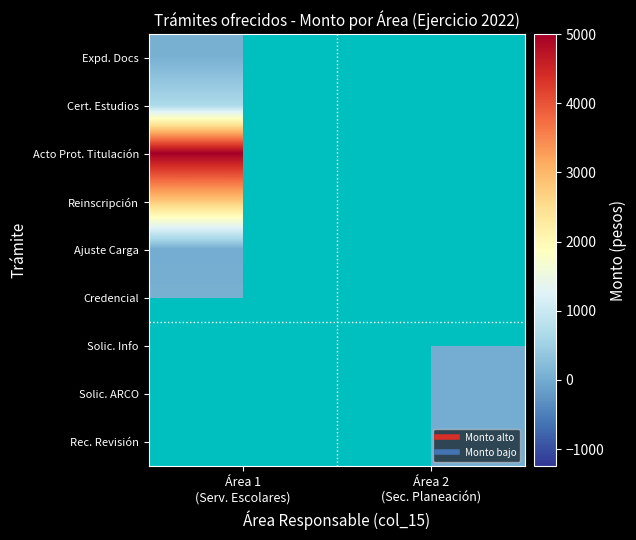

Which category has the lowest value in the Solic. Info series?

Área 1 (Serv. Escolares)